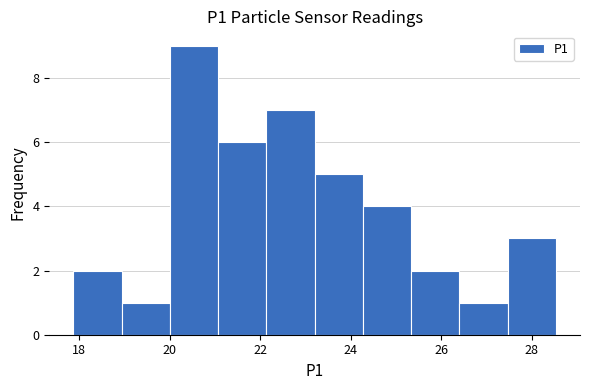

Reading left to right, transcribe this chart: for each bar, give the range it covers on the x-axis and its height. Neither the bar edges nor the heights are printed on the chart, so give them approximately, as read against the axes.

17.8 to 19.0: 2
19.0 to 20.0: 1
20.0 to 21.0: 9
21.0 to 22.2: 6
22.2 to 23.2: 7
23.2 to 24.2: 5
24.2 to 25.4: 4
25.4 to 26.4: 2
26.4 to 27.4: 1
27.4 to 28.6: 3